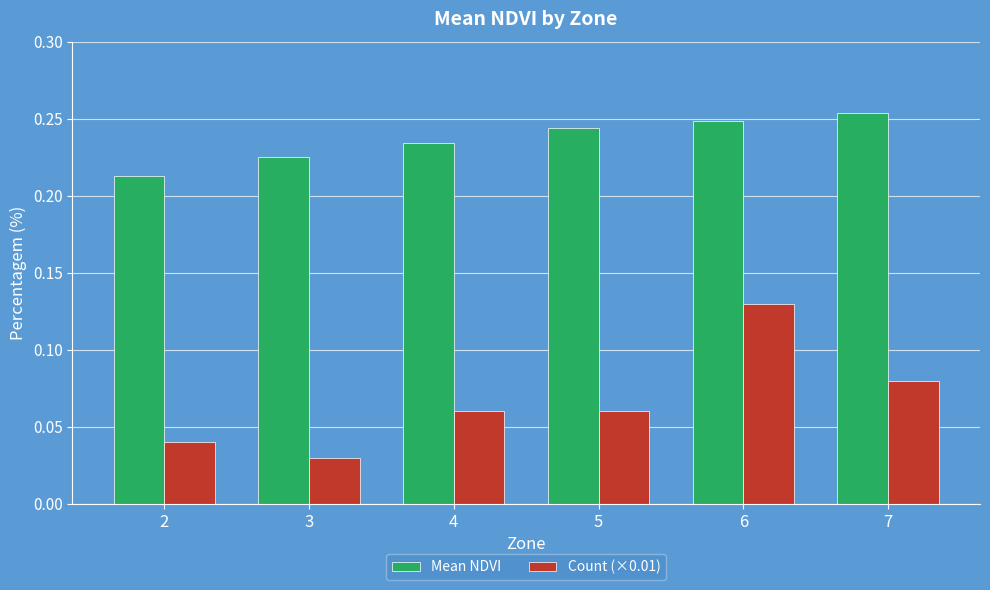

Which category has the lowest value in the Count (×0.01) series?

3